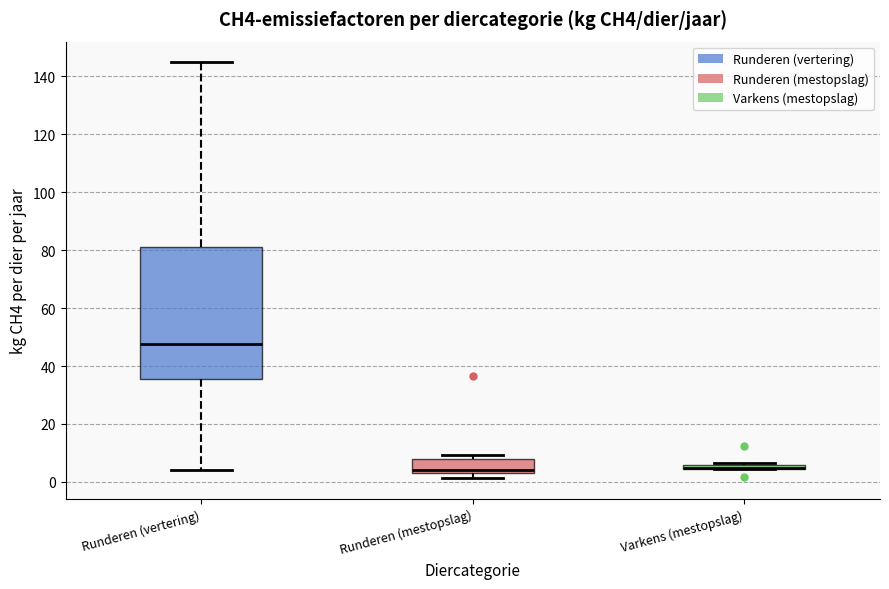

Where is the upper edge of the box for Varkens (mestopslag) on the y-axis? The values are not printed on the chart, so give them approximately, as read against the axis.

6